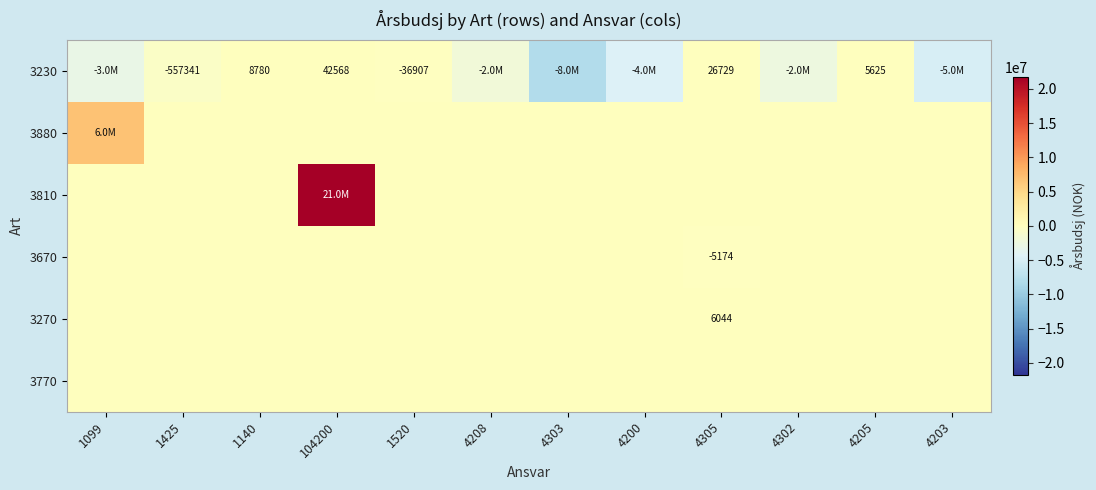

What is the lowest value of the 3670 series?

-5174